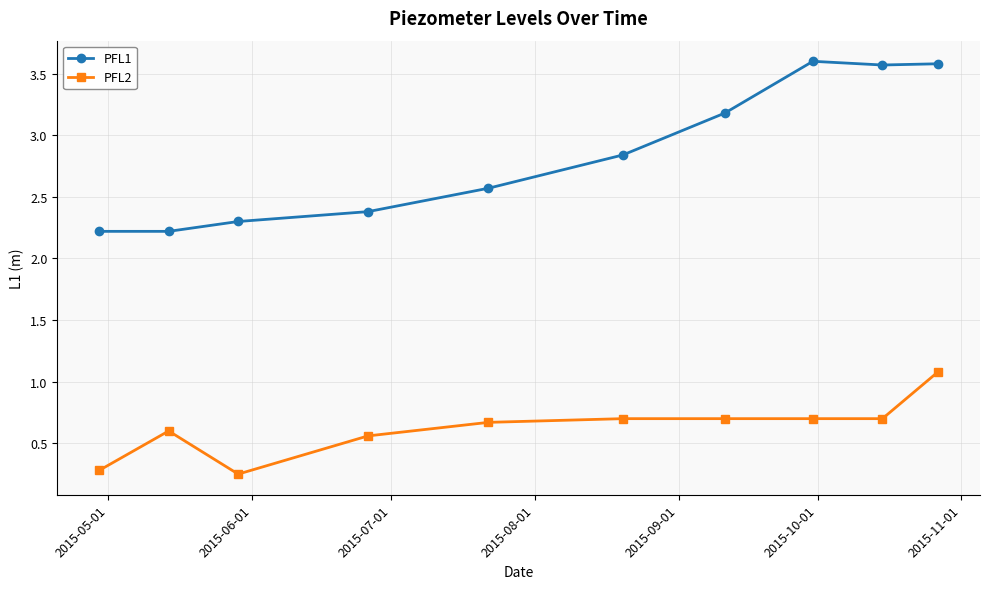

At how many categories does at least one series exceed 2?

10